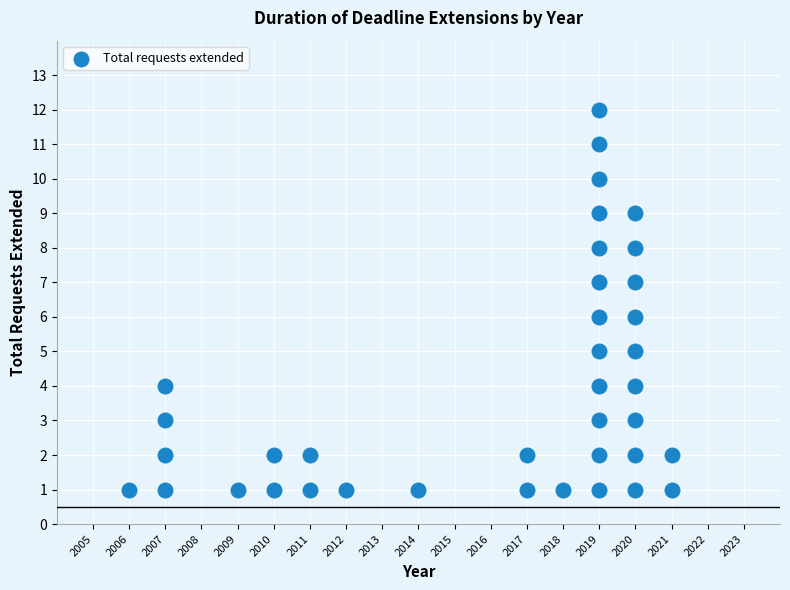

What is the range of Y values (max minus min)?

11